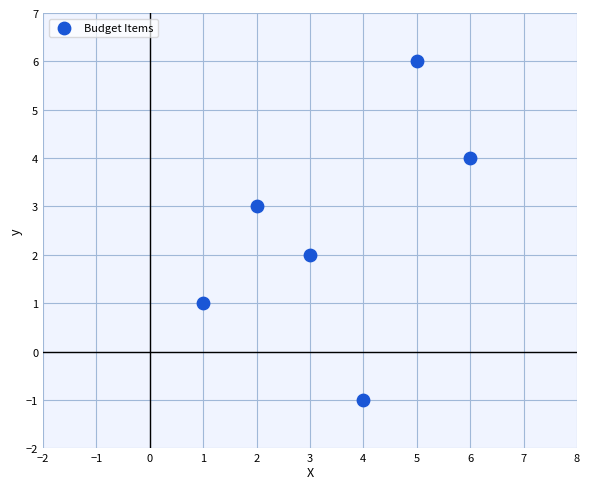

What is the range of X values (max minus min)?

5